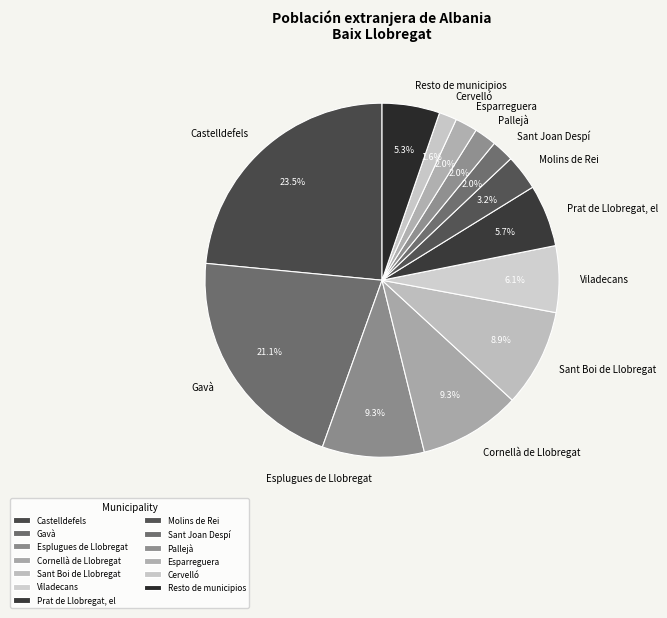

Is there any slice that represents more than half of the pie?

No